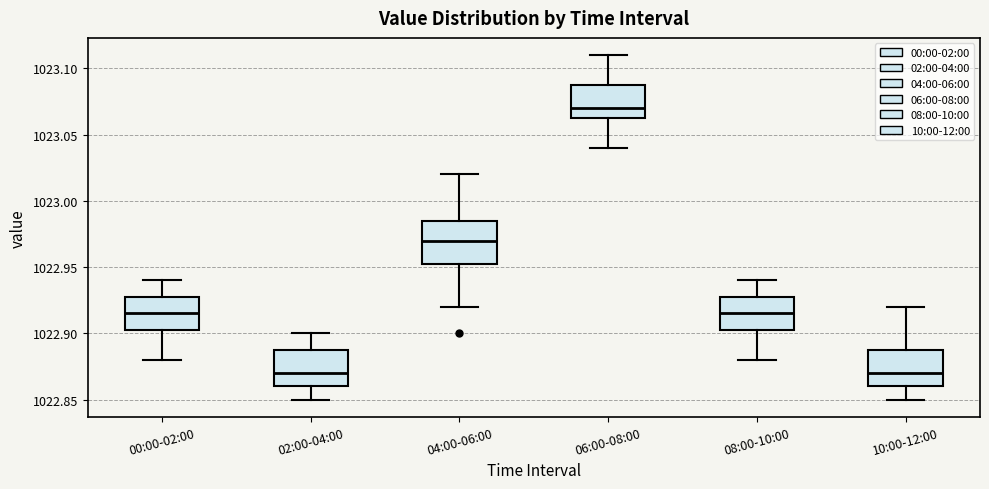

Where is the lower edge of the box for 06:00-08:00 on the y-axis? The values are not printed on the chart, so give them approximately, as read against the axis.

1023.065